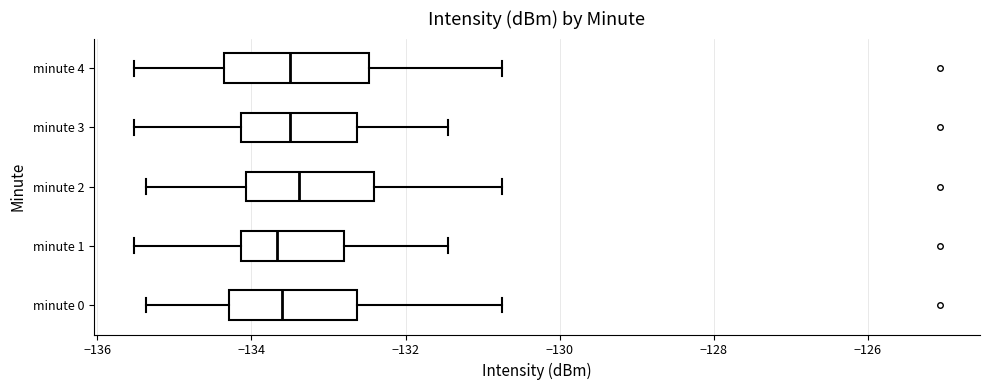

Reading bottom to top, transcribe this box plot: for each box, give where its median line is, the range the box spans, and where its two whiskers end, as read against the x-axis. The values are not printed on the chart, so give them approximately, as read against the axis.

minute 0: median -133.6, box -134.2 to -132.6, whiskers -135.4 to -130.8
minute 1: median -133.6, box -134.2 to -132.8, whiskers -135.6 to -131.4
minute 2: median -133.4, box -134.0 to -132.4, whiskers -135.4 to -130.8
minute 3: median -133.6, box -134.2 to -132.6, whiskers -135.6 to -131.4
minute 4: median -133.6, box -134.4 to -132.4, whiskers -135.6 to -130.8